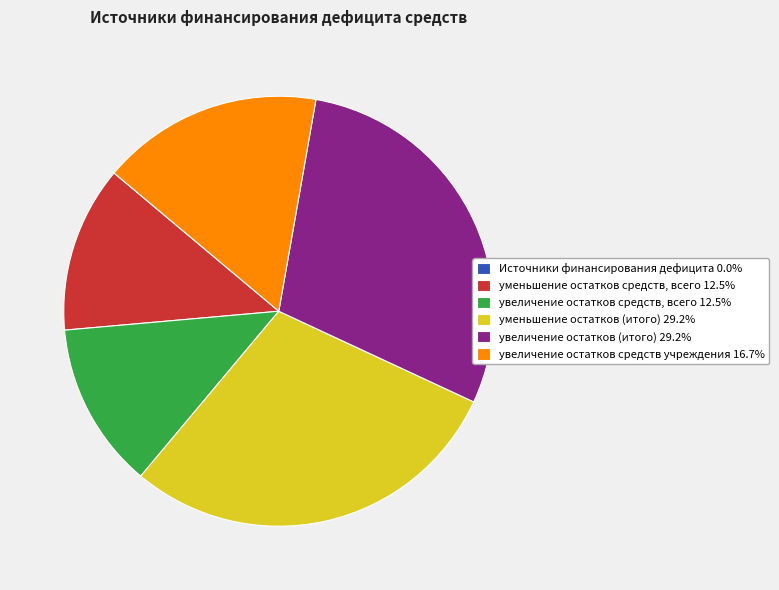

What is the ratio of the value at увеличение остатков средств учреждения 16.7% to the value at увеличение остатков (итого) 29.2%?

0.6